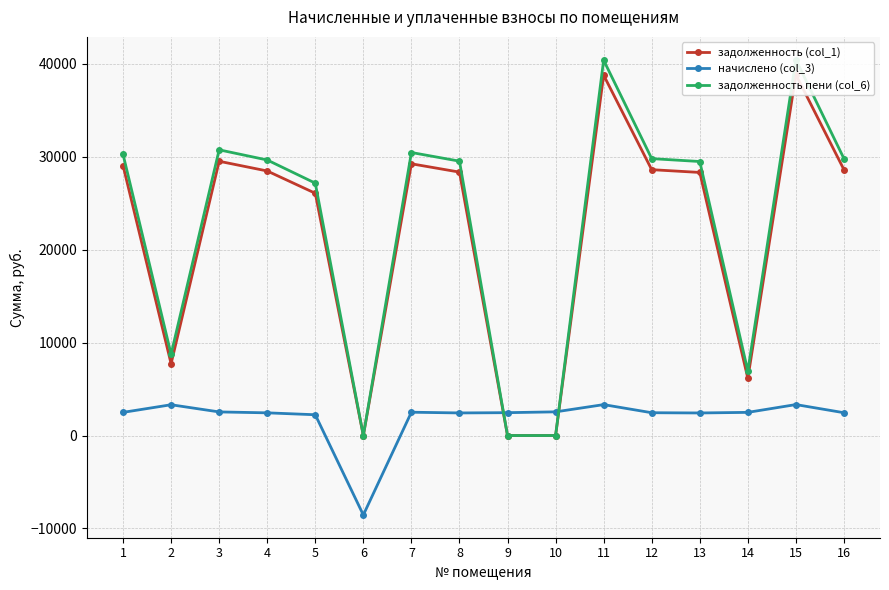

True or false: задолженность пени (col_6) and задолженность (col_1) cross at least once.

False